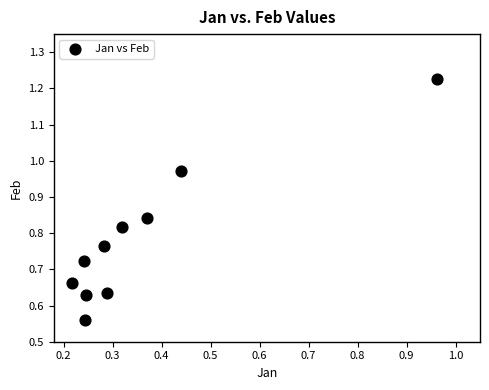

What is the average X value?

0.4